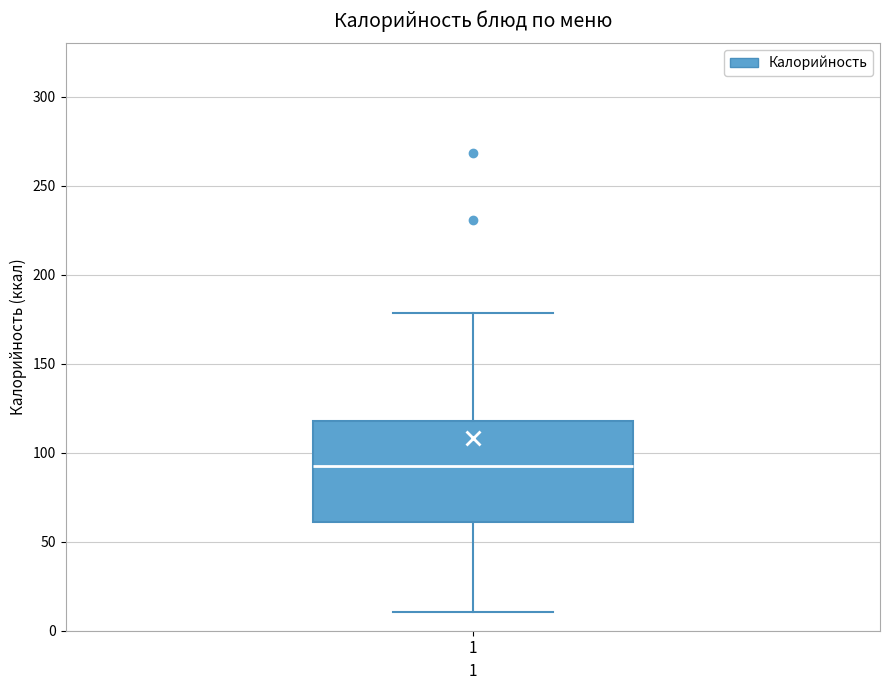

Where does the median line of the box at x = 1 sit on the y-axis? The values are not printed on the chart, so give them approximately, as read against the axis.

95